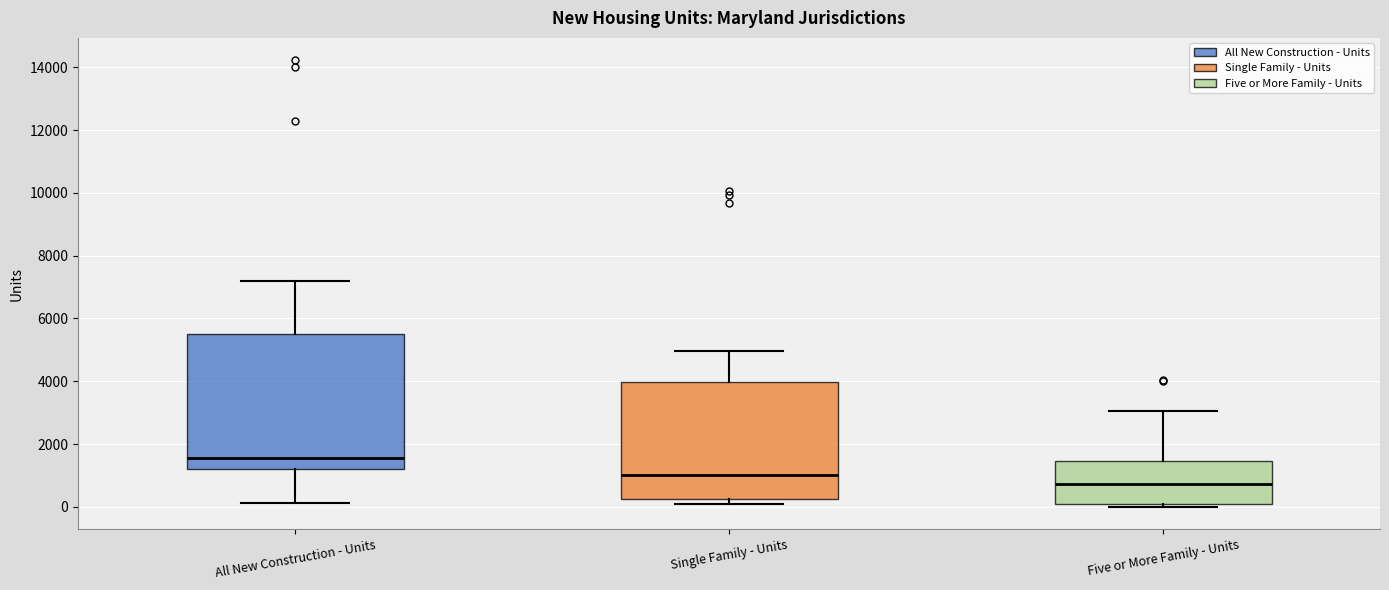

Reading left to right, read every box against the y-axis: the position of its median line, the range the box covers, and the ends of its whiskers. The values are not printed on the chart, so give them approximately, as read against the axis.

All New Construction - Units: median 1600, box 1200 to 5600, whiskers 200 to 7200
Single Family - Units: median 1000, box 200 to 4000, whiskers 0 to 5000
Five or More Family - Units: median 800, box 0 to 1400, whiskers 0 (just below the box's lower edge) to 3000